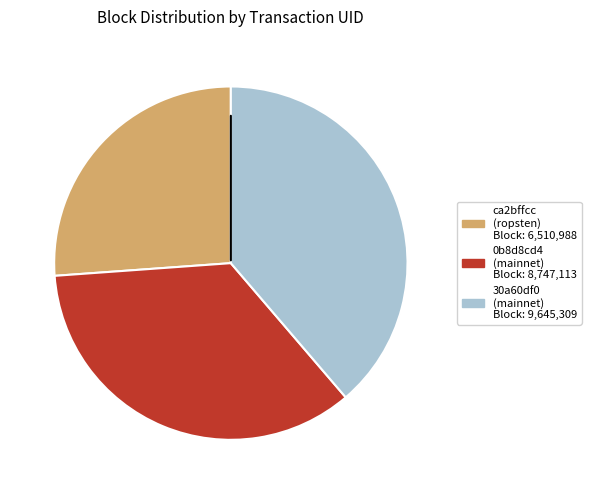

Is there a majority slice in this chart?

No